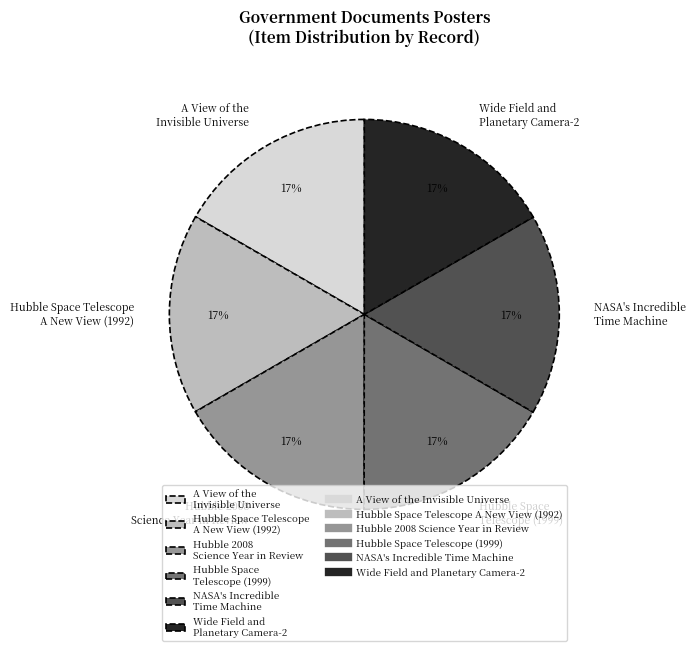

Count the number of slices in the pie.

6